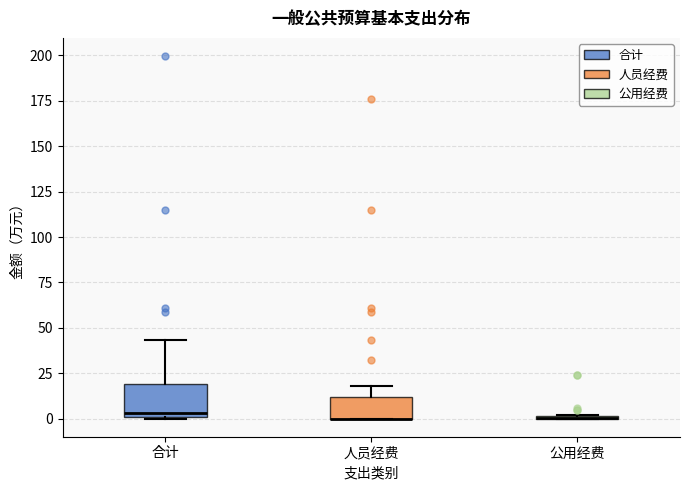

Which box is the tallest, from its lower edge to its upper edge?

合计